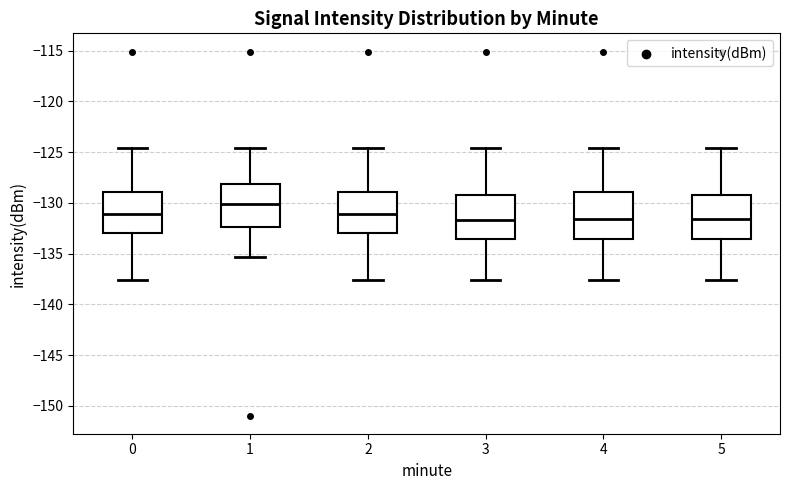

Reading left to right, transcribe this box plot: for each box, give where its median line is, the range the box spans, and where its two whiskers end, as read against the y-axis. The values are not printed on the chart, so give them approximately, as read against the axis.

0: median -131.0, box -133.0 to -129.0, whiskers -137.5 to -124.5
1: median -130.0, box -132.5 to -128.0, whiskers -135.5 to -124.5
2: median -131.0, box -133.0 to -129.0, whiskers -137.5 to -124.5
3: median -131.5, box -133.5 to -129.0, whiskers -137.5 to -124.5
4: median -131.5, box -133.5 to -129.0, whiskers -137.5 to -124.5
5: median -131.5, box -133.5 to -129.0, whiskers -137.5 to -124.5